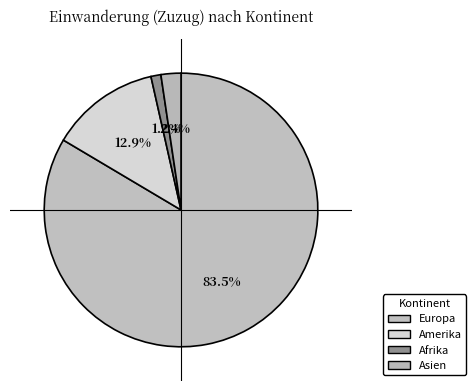

Which slice represents more than half of the pie?

Europa